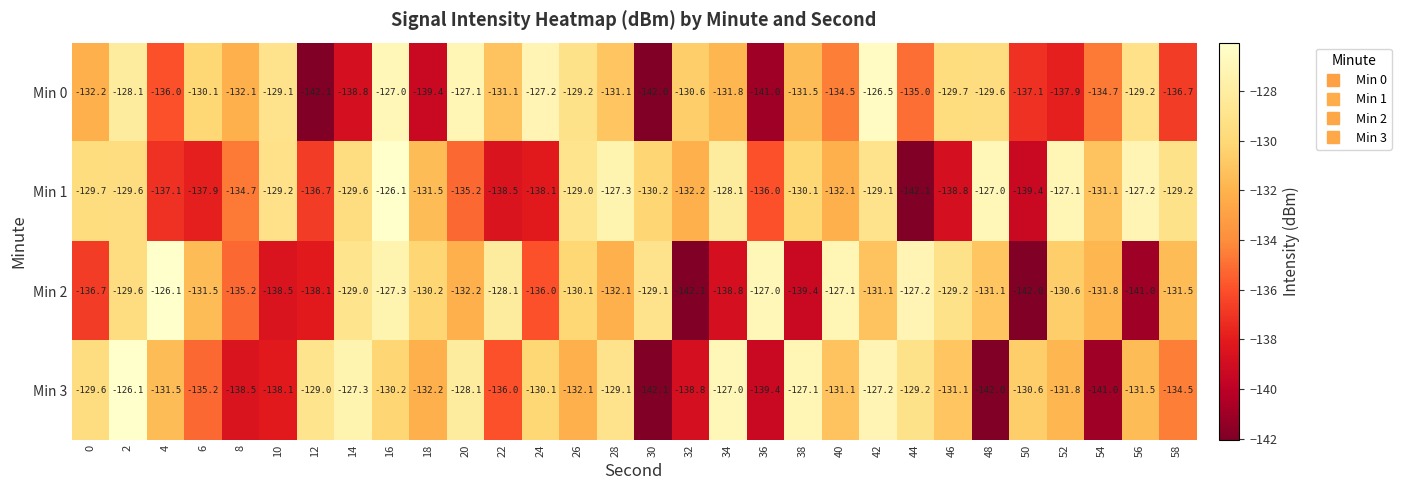

Which series changed the most between 4 and 36?

Min 3